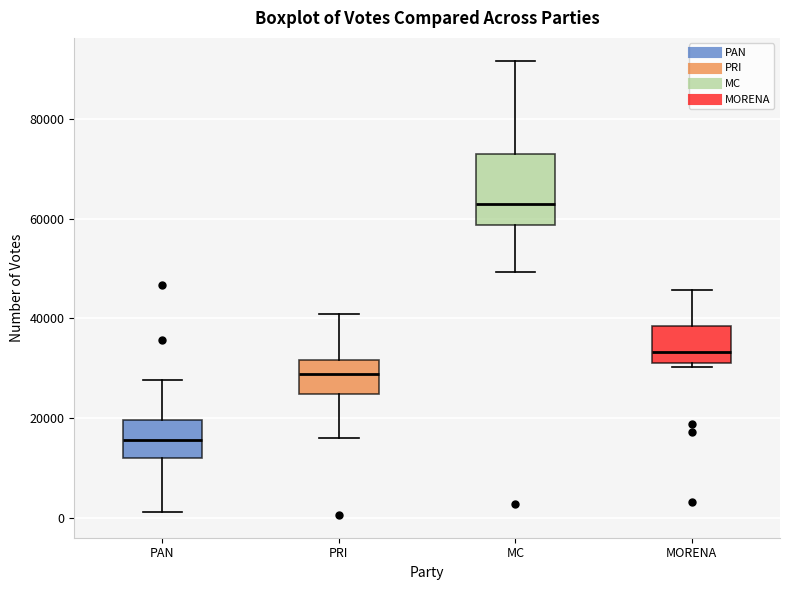

Where does the upper whisker of the box for MC end on the y-axis? The values are not printed on the chart, so give them approximately, as read against the axis.

92000